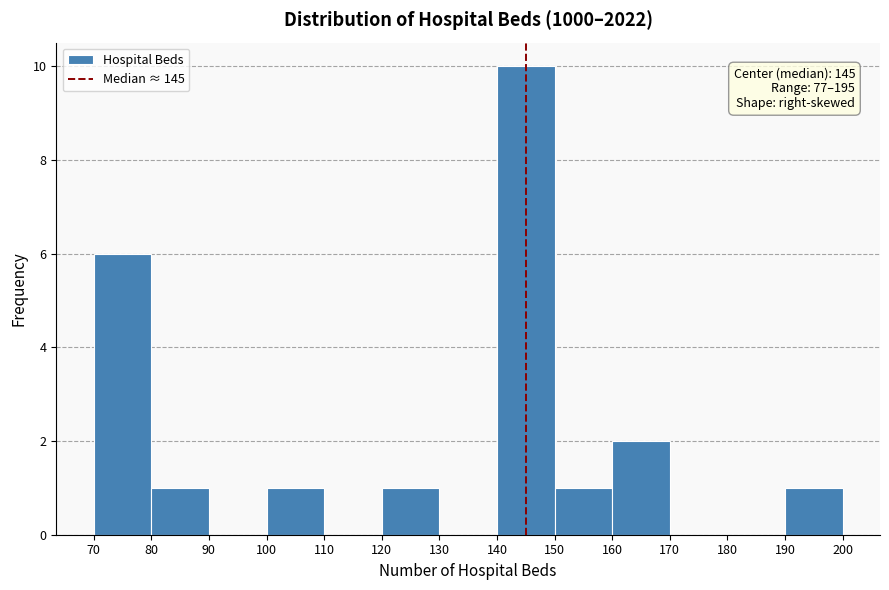

Which range on the x-axis has the tallest bar?

140 to 150